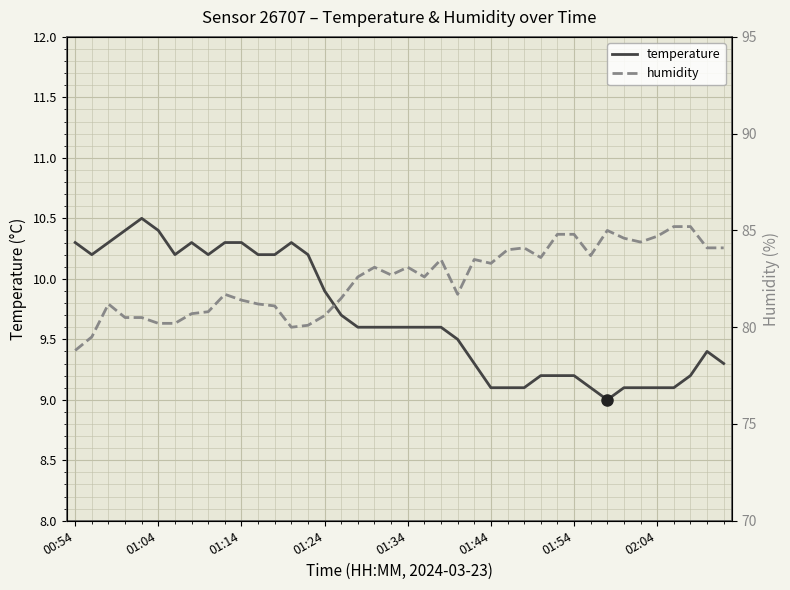

Rank the series at 00:54 from lowest to highest value.

temperature, humidity